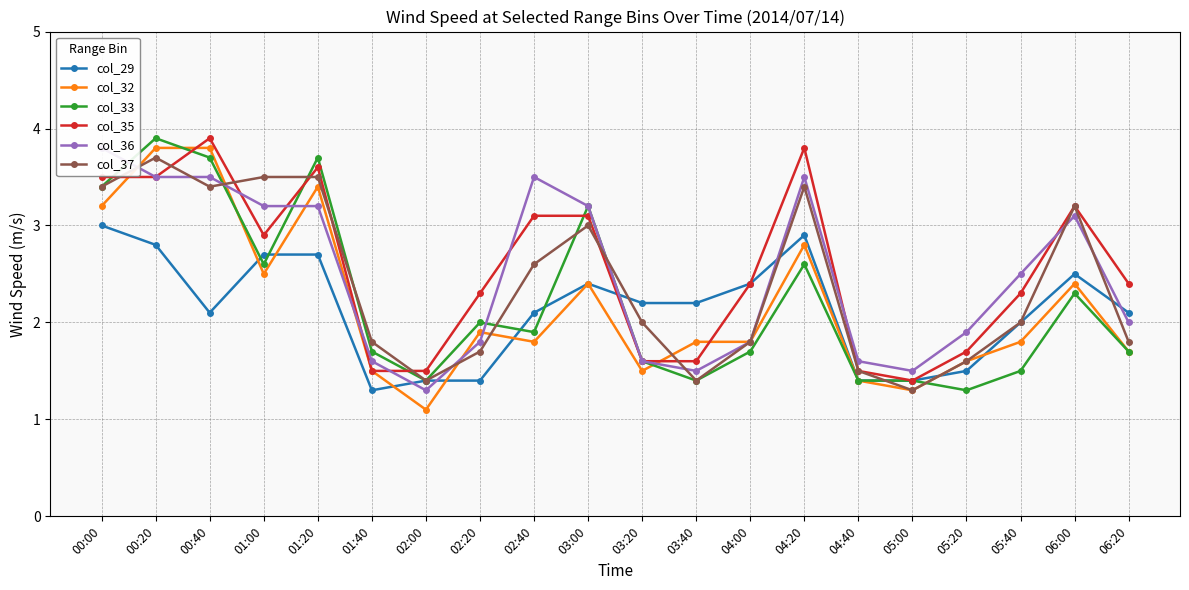

Which has a higher value, 04:00 or 03:00?

04:00